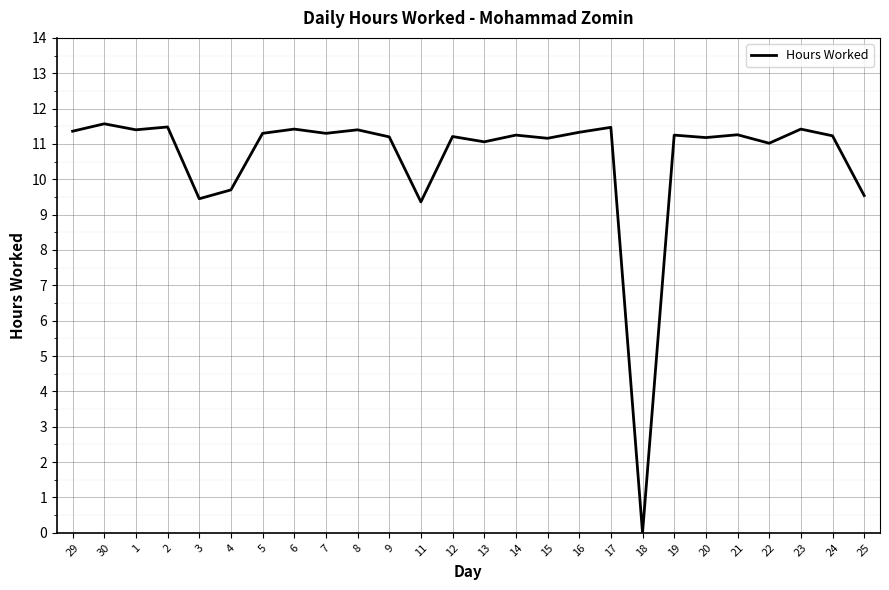

Count the number of categories in the chart.

26